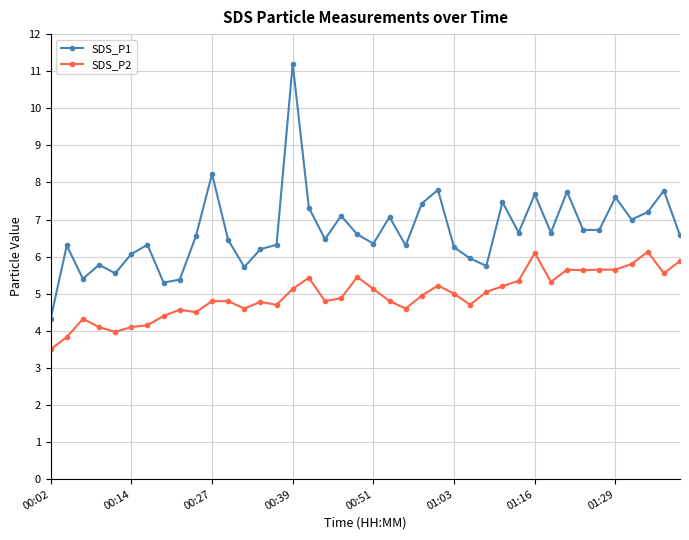

What is the sum of all SDS_P2 values?

198.2